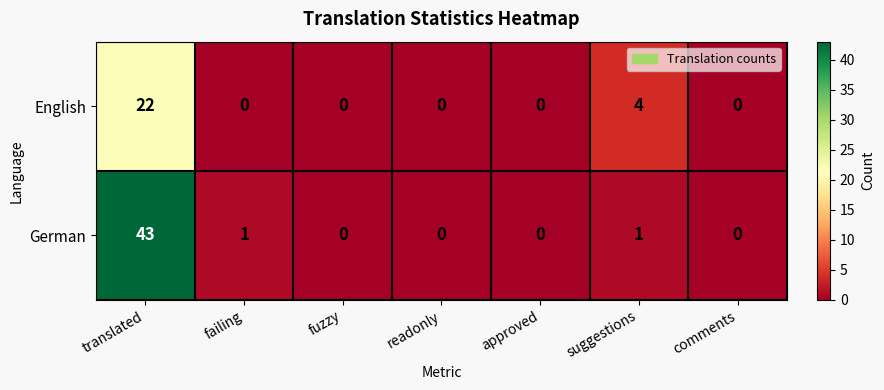

What is the difference between the highest and lowest values at suggestions?

3